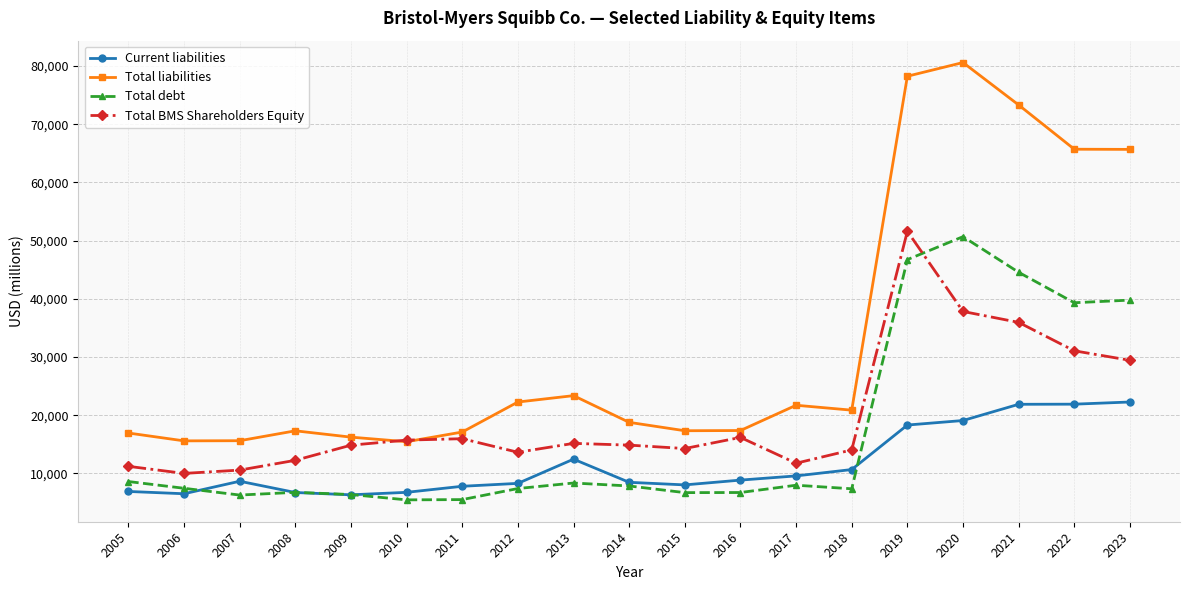

What is the difference between the highest and lowest values at 2011?

11612